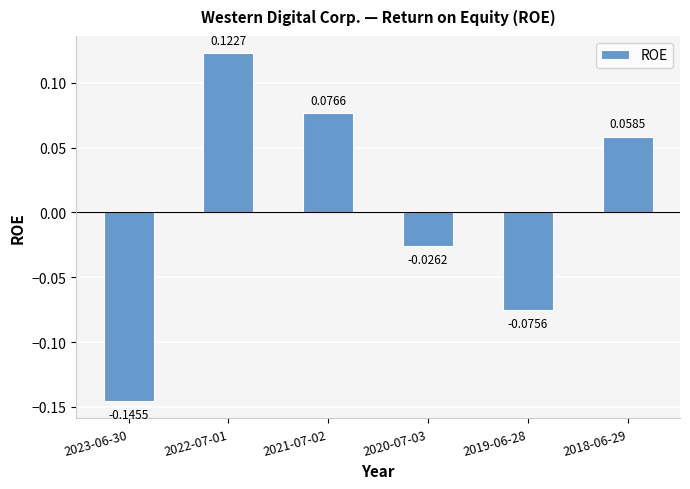

List the labels in order of value, largest first.

2022-07-01, 2021-07-02, 2018-06-29, 2020-07-03, 2019-06-28, 2023-06-30